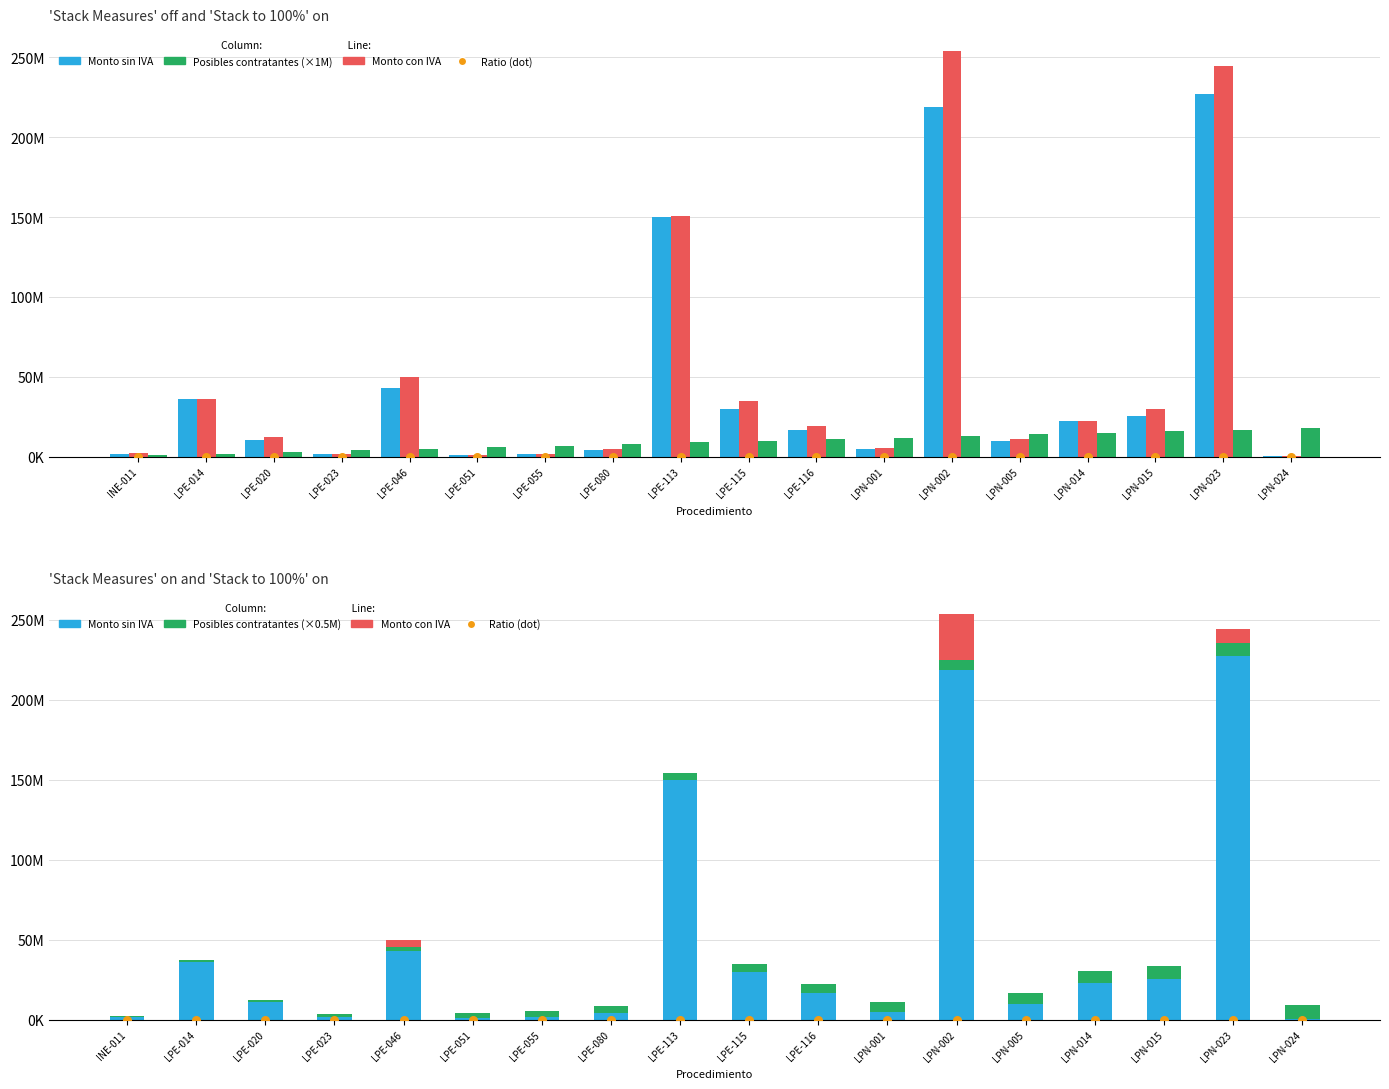

At which category is the sum across all series the highest?

LPN-002